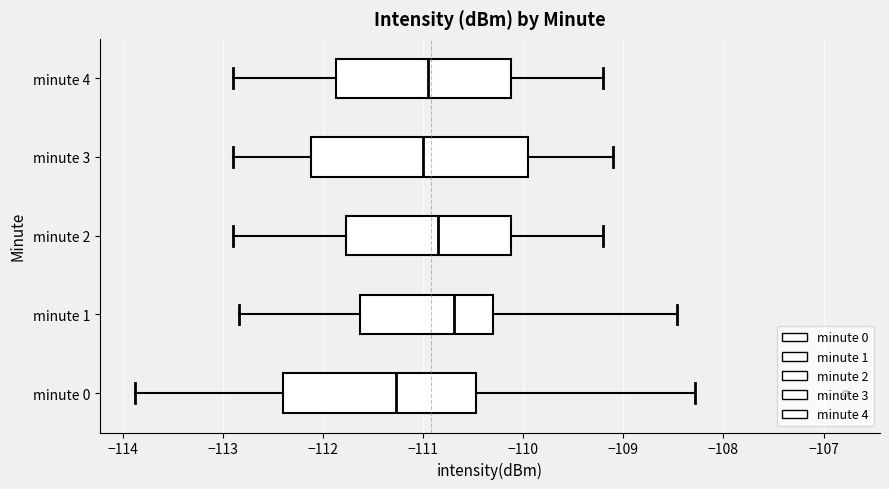

Reading bottom to top, transcribe this box plot: for each box, give where its median line is, the range the box spans, and where its two whiskers end, as read against the x-axis. The values are not printed on the chart, so give them approximately, as read against the axis.

minute 0: median -111.3, box -112.4 to -110.5, whiskers -113.9 to -108.3
minute 1: median -110.7, box -111.6 to -110.3, whiskers -112.8 to -108.5
minute 2: median -110.8, box -111.8 to -110.1, whiskers -112.9 to -109.2
minute 3: median -111.0, box -112.1 to -109.9, whiskers -112.9 to -109.1
minute 4: median -110.9, box -111.9 to -110.1, whiskers -112.9 to -109.2